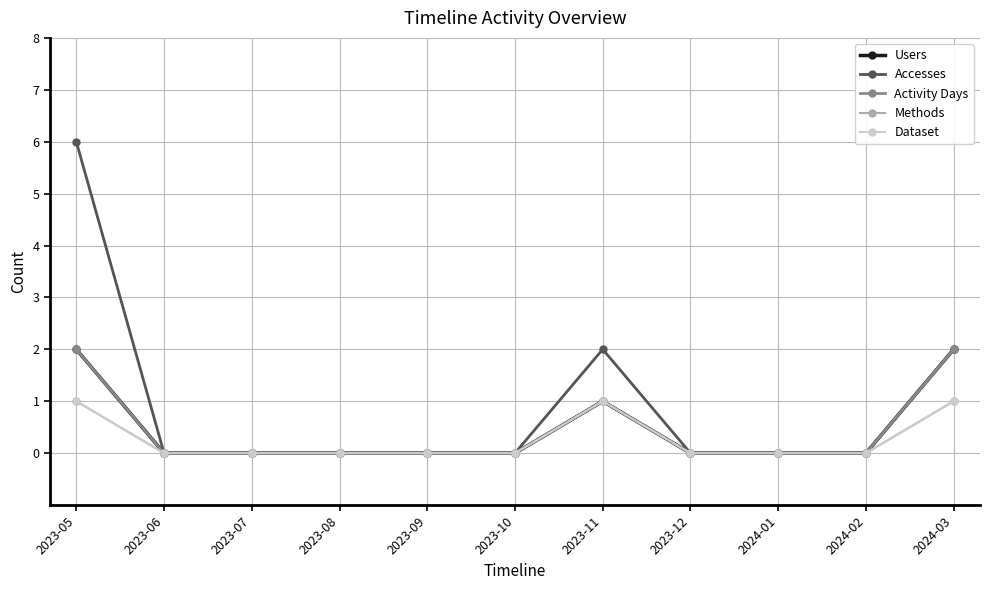

Between 2023-11 and 2023-08, which is larger?

2023-11